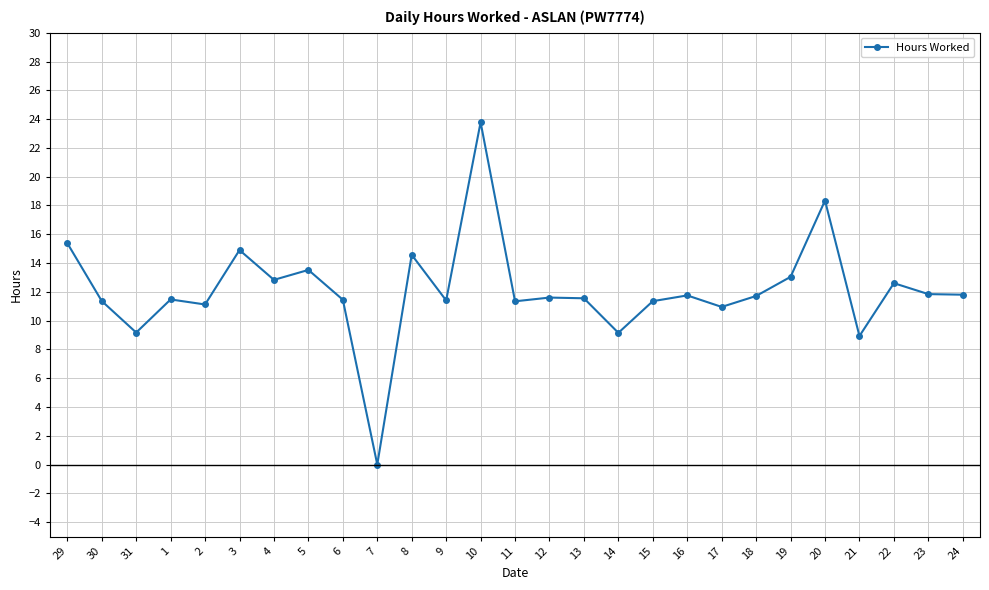

The value at 20 is 18.3. True or false?

True